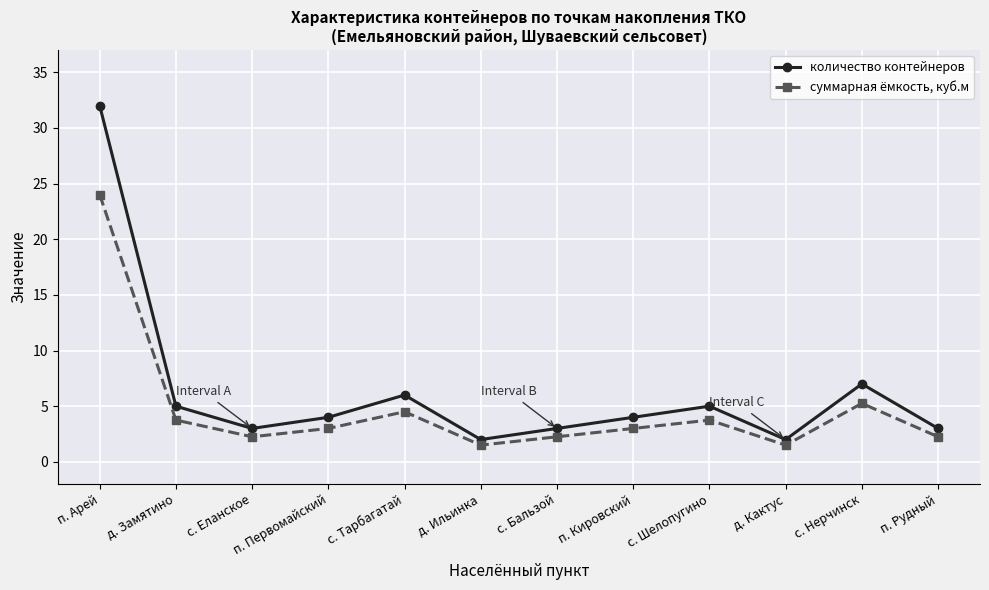

What is the maximum value shown in the chart?

32.0